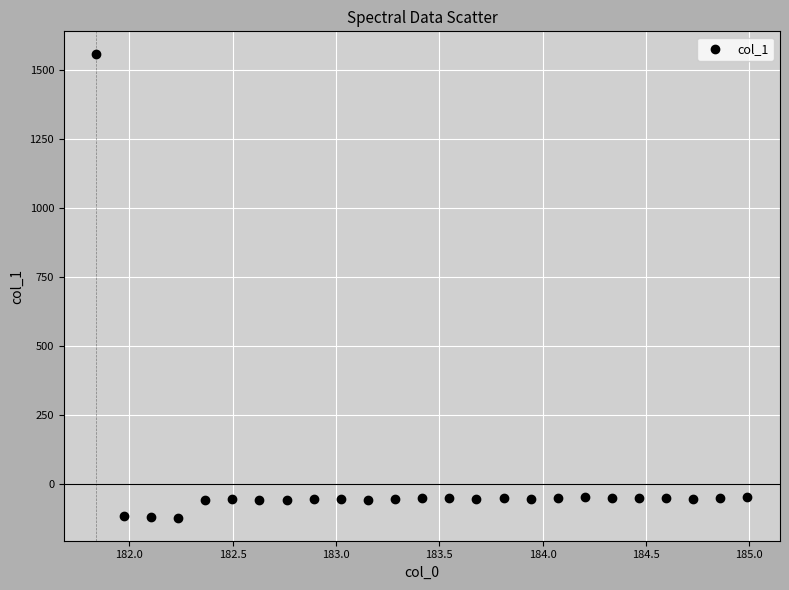

What is the range of Y values (max minus min)?

1678.4